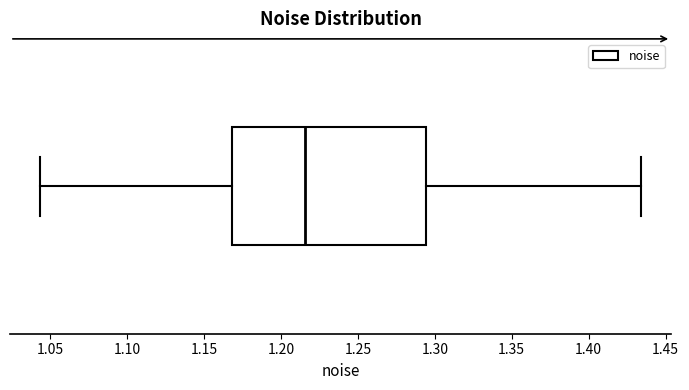

Where does the left whisker of the box end on the x-axis? The values are not printed on the chart, so give them approximately, as read against the axis.

1.045